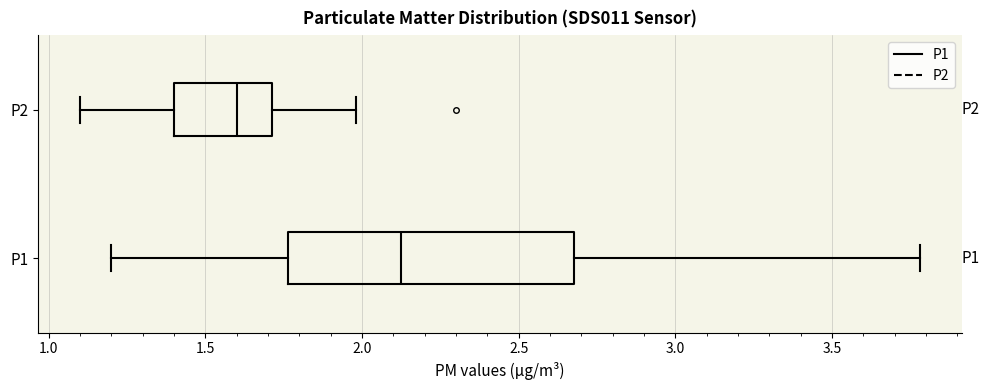

Where does the left whisker of the box for P1 end on the x-axis? The values are not printed on the chart, so give them approximately, as read against the axis.

1.20